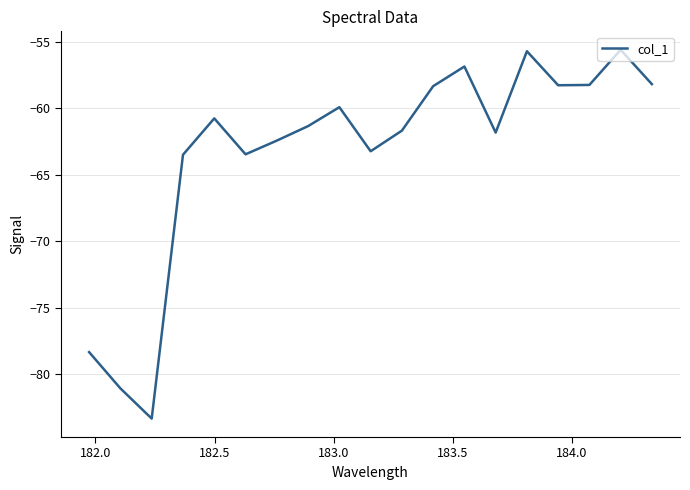

What is the difference between the maximum and minimum values?

27.7